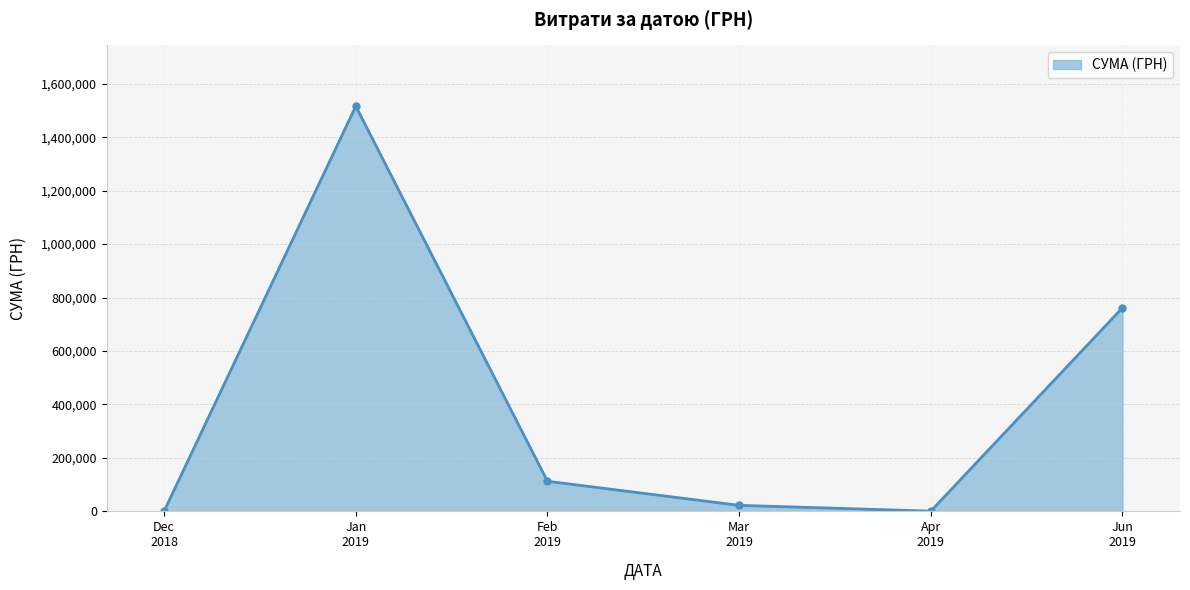

How many points are lower than both their immediate neighbors (excluding endpoints)?

1